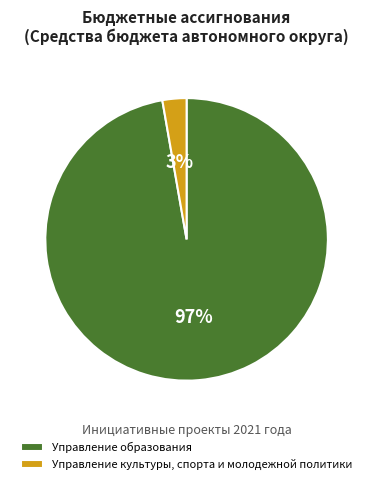

True or false: Управление образования accounts for 97% of the total.

True